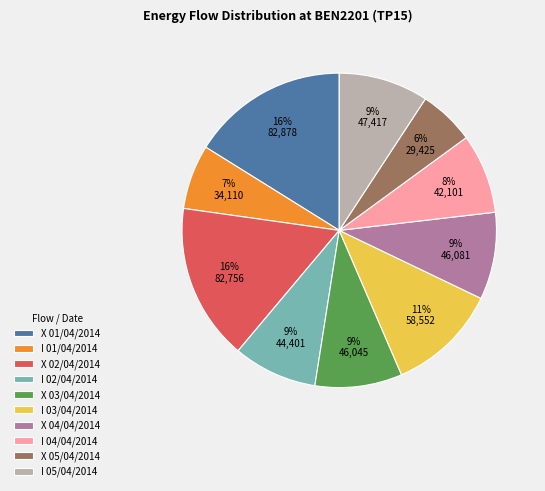

Count the number of slices in the pie.

10